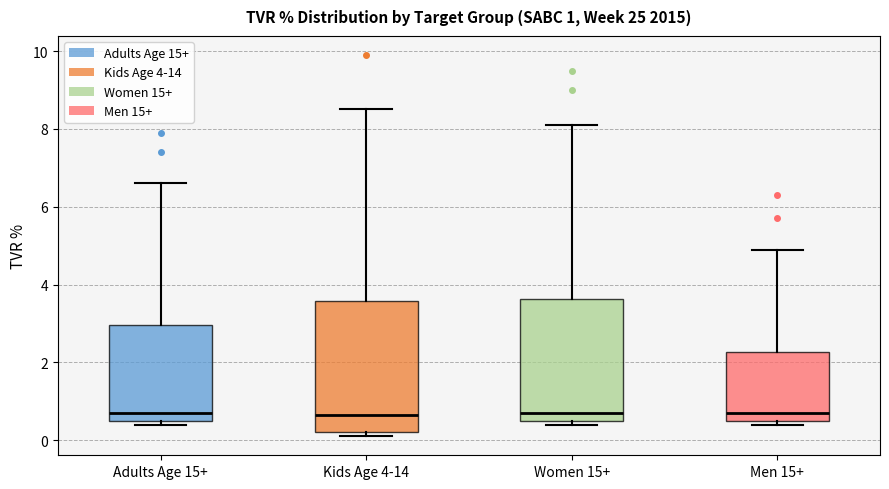

Comparing the boxes themselves (not the whiskers), which one is the tallest?

Kids Age 4-14